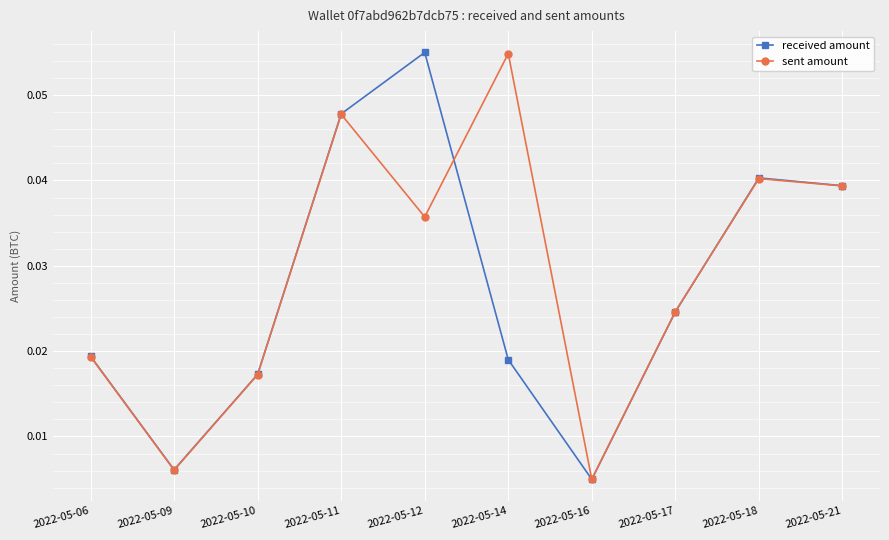

Is it true that sent amount equals 0.0 at 2022-05-14?

False